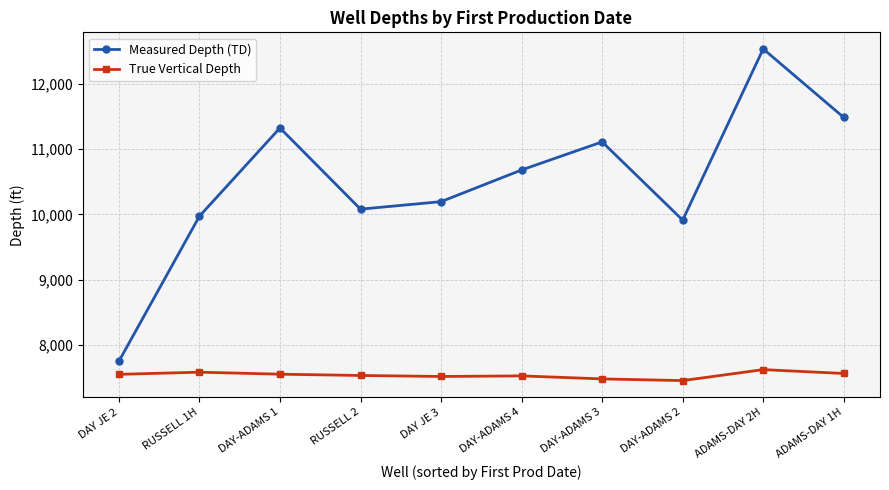

Between DAY JE 2 and ADAMS-DAY 2H, which series saw the biggest shift?

Measured Depth (TD)